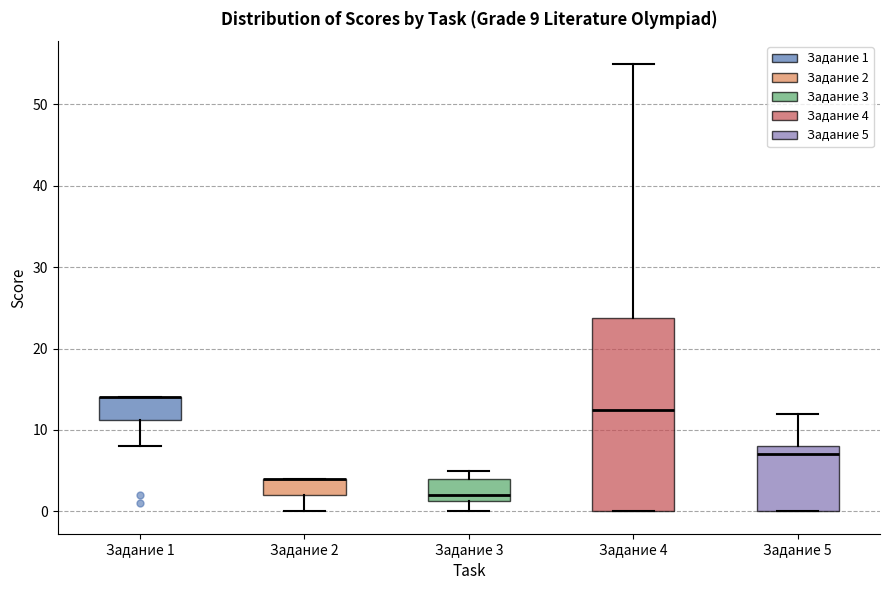

Comparing the boxes themselves (not the whiskers), which one is the tallest?

Задание 4